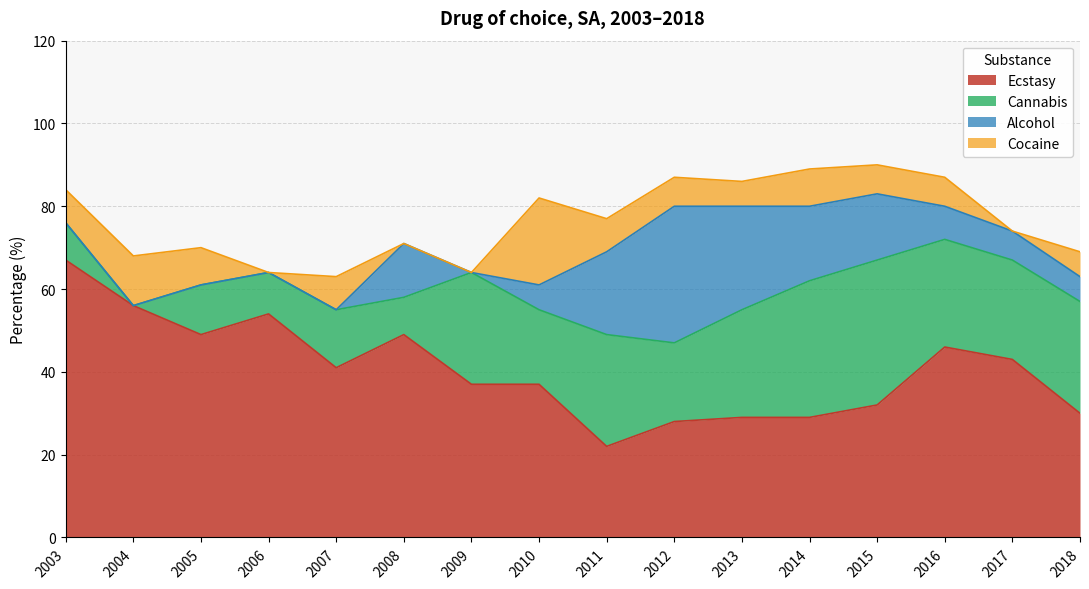

What is the difference between the maximum and minimum values in the Ecstasy series?

45